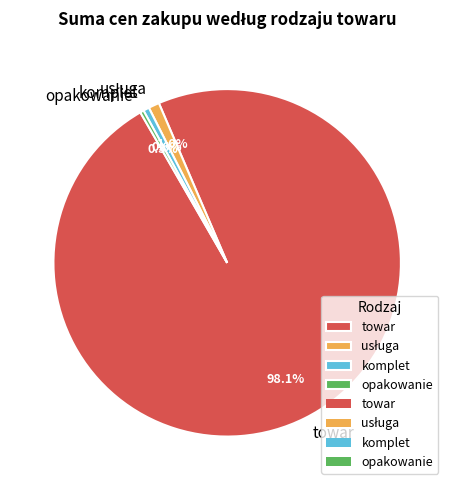

Which has a higher value, towar or komplet?

towar